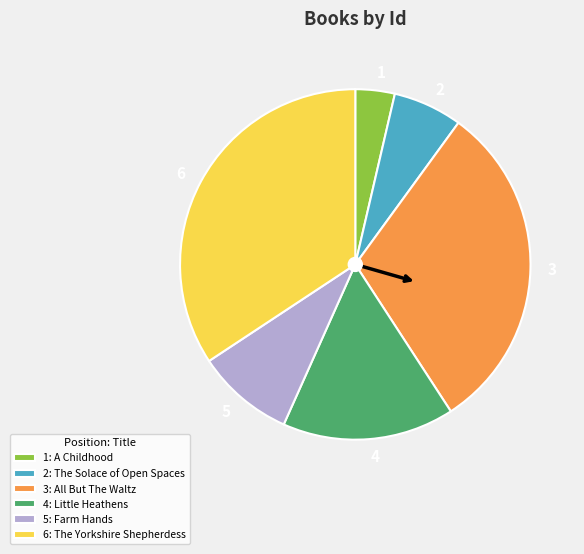

Approximately how many times larger is the value at 3 compared to 5?

3.4